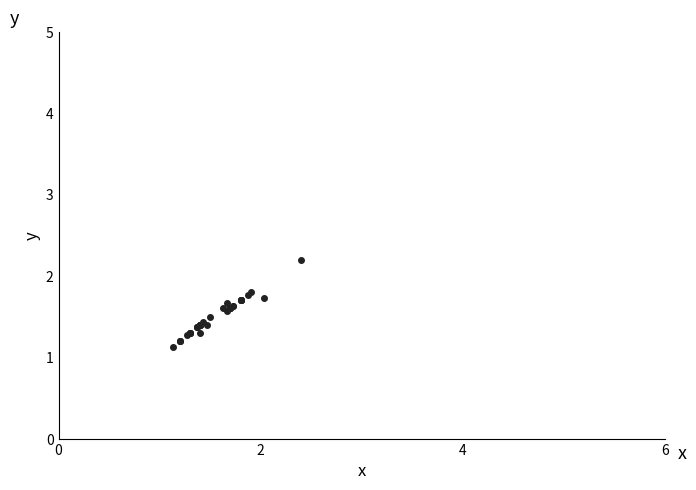

What Y value in the scatter plot is closest to 1?

1.1